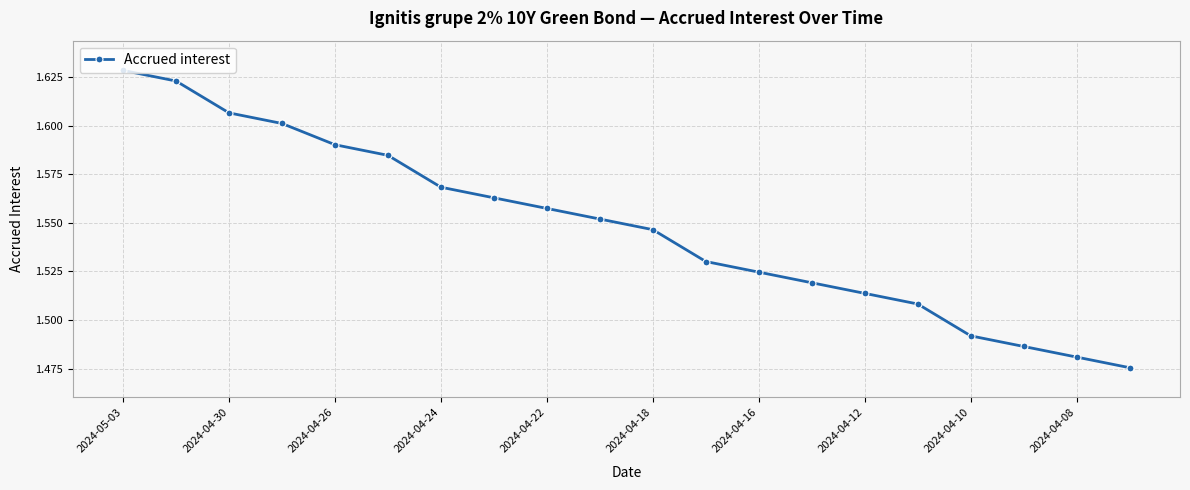

Count the values in the range 1 to 2.

20